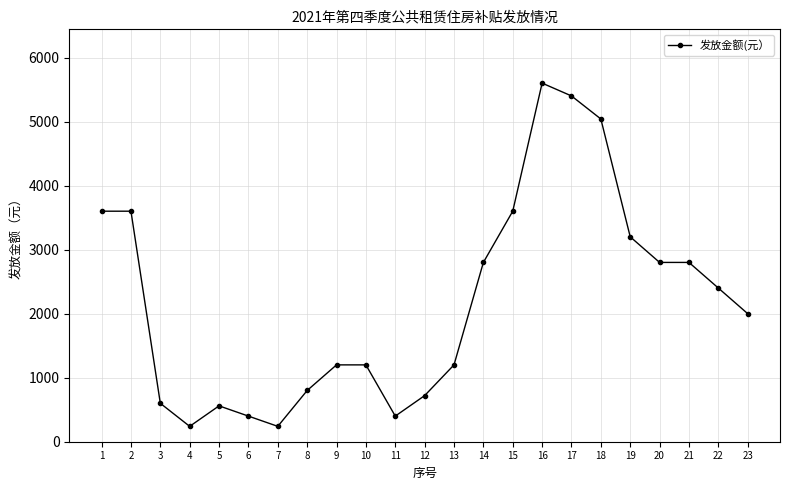

Where is the first local minimum?

4